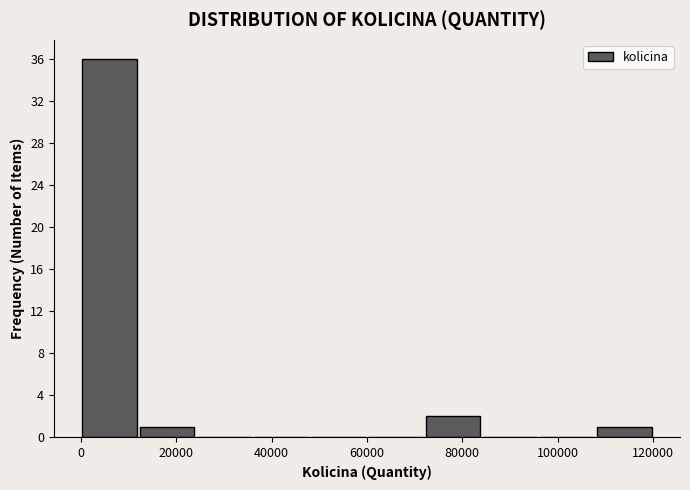

What is the height of the bar covering 72000 to 84000 on the x-axis? Neither the bar edges nor the heights are printed on the chart, so give them approximately, as read against the axes.

2